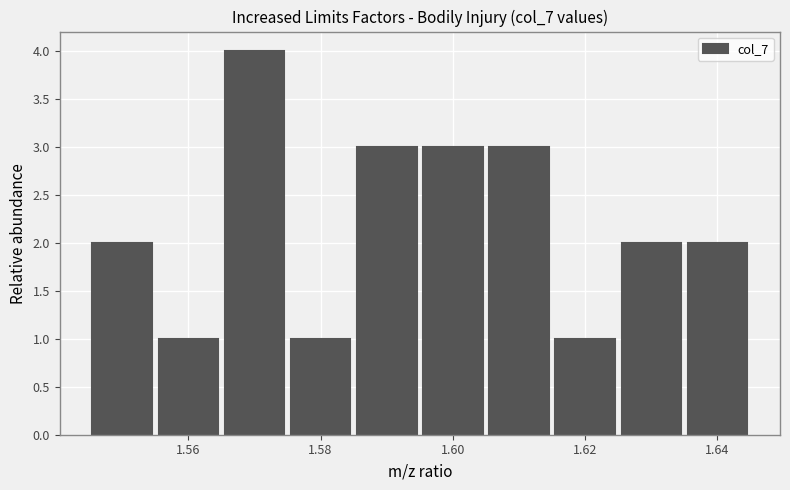

Which range on the x-axis has the tallest bar?

1.565 to 1.575